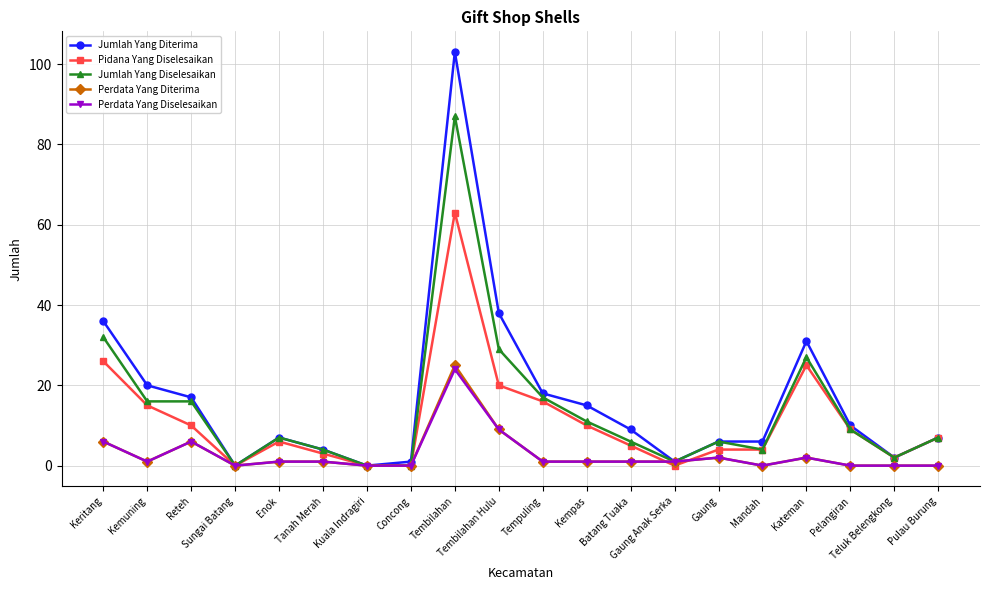

Is it true that Jumlah Yang Diselesaikan equals 23 at Kemuning?

False